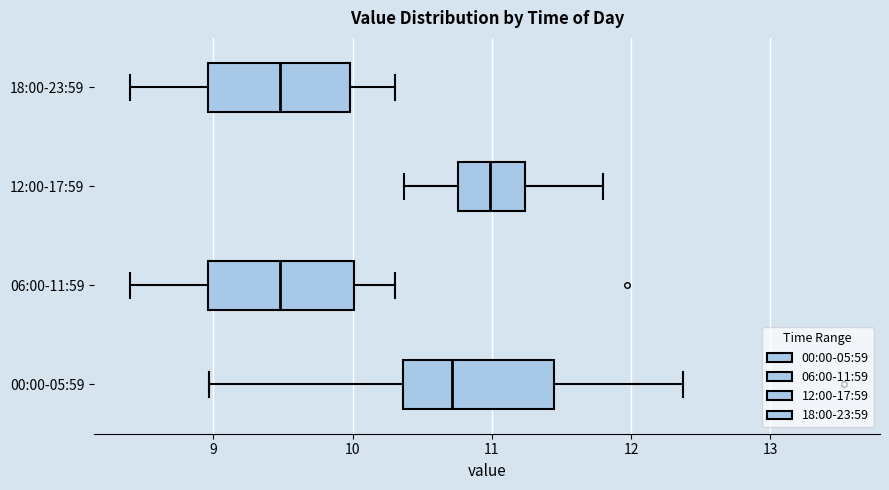

Reading bottom to top, transcribe this box plot: for each box, give where its median line is, the range the box spans, and where its two whiskers end, as read against the x-axis. The values are not printed on the chart, so give them approximately, as read against the axis.

00:00-05:59: median 10.7, box 10.4 to 11.4, whiskers 9.0 to 12.4
06:00-11:59: median 9.5, box 9.0 to 10.0, whiskers 8.4 to 10.3
12:00-17:59: median 11.0, box 10.8 to 11.2, whiskers 10.4 to 11.8
18:00-23:59: median 9.5, box 9.0 to 10.0, whiskers 8.4 to 10.3